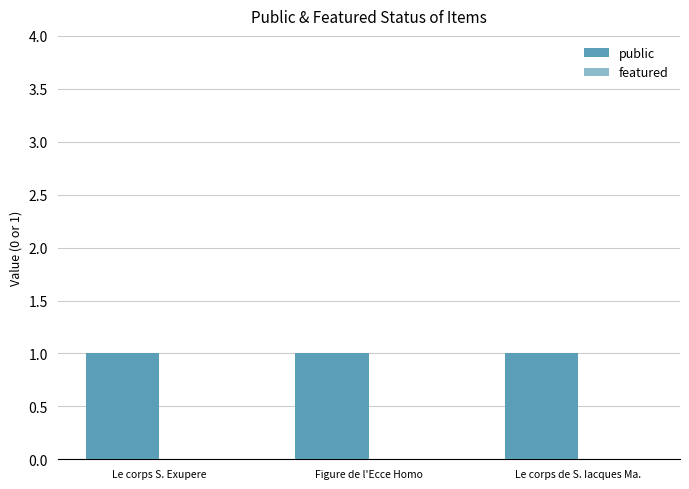

How many groups of bars are there?

3